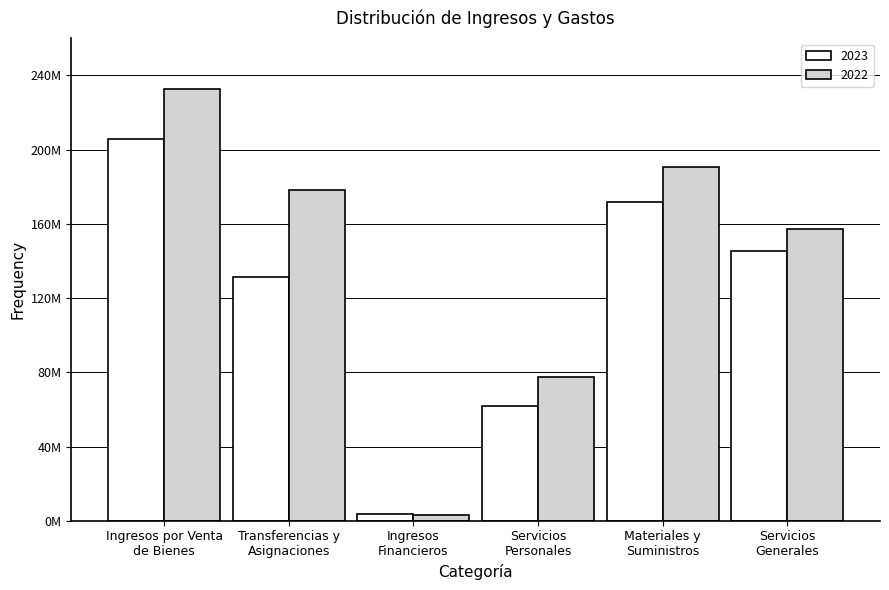

Does the chart contain any negative values?

No